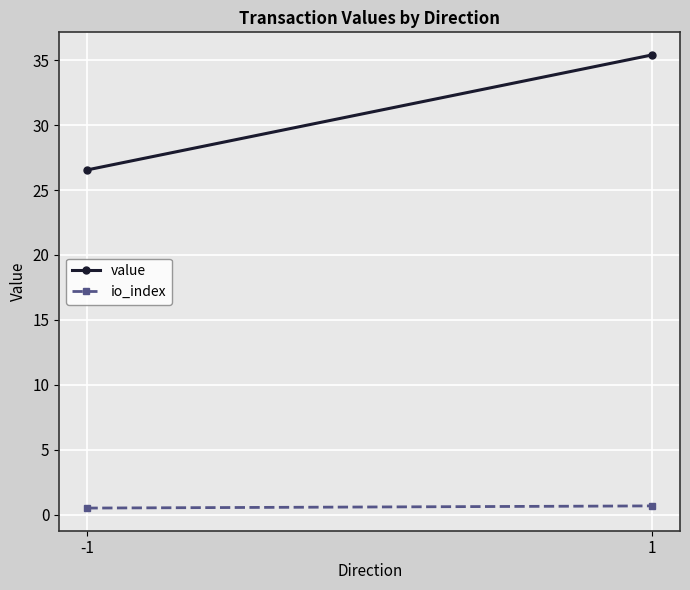

How many series are shown in this chart?

2